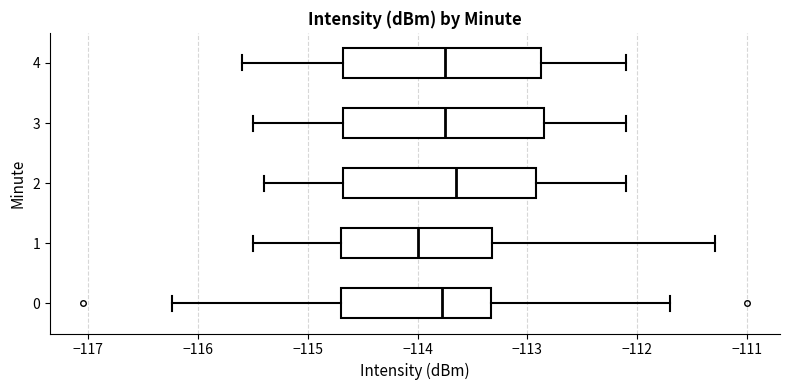

Which box has the furthest to the left median line?

1